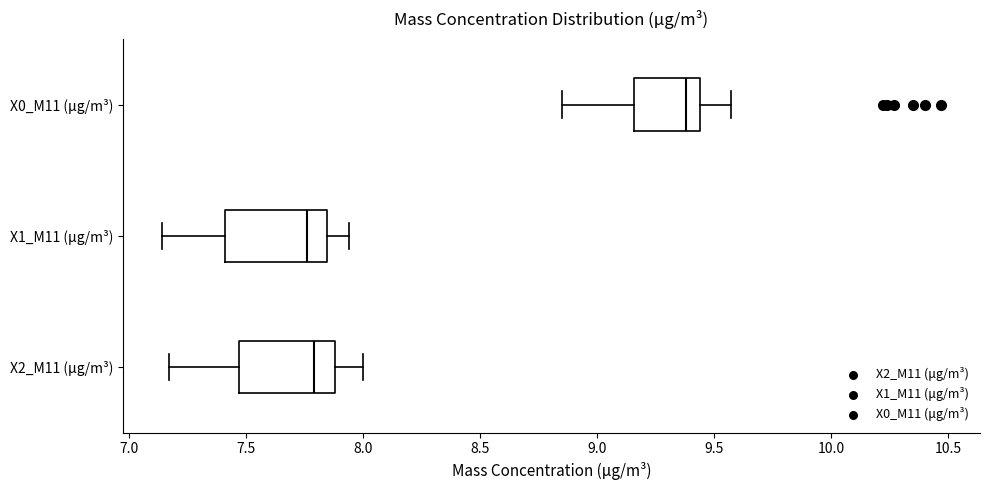

Reading bottom to top, transcribe this box plot: for each box, give where its median line is, the range the box spans, and where its two whiskers end, as read against the x-axis. The values are not printed on the chart, so give them approximately, as read against the axis.

X2_M11 (μg/m³): median 7.80, box 7.45 to 7.90, whiskers 7.15 to 8.00
X1_M11 (μg/m³): median 7.75, box 7.40 to 7.85, whiskers 7.15 to 7.95
X0_M11 (μg/m³): median 9.40, box 9.15 to 9.45, whiskers 8.85 to 9.55